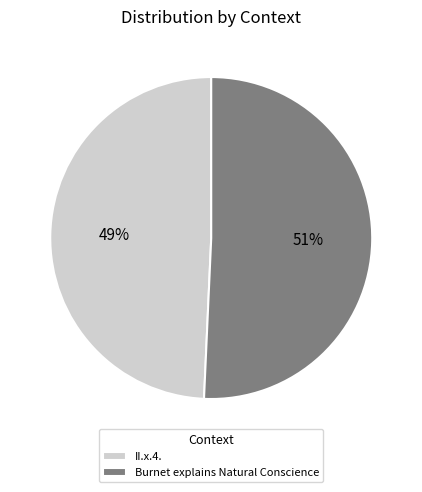

Approximately how many times larger is the value at Burnet explains Natural Conscience compared to II.x.4.?

1.0